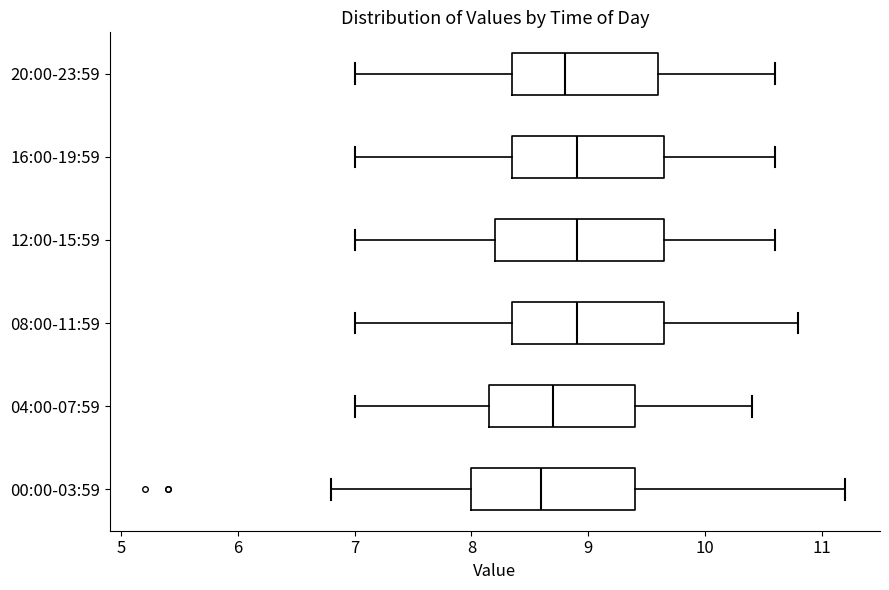

Where does the left whisker of the box for 04:00-07:59 end on the x-axis? The values are not printed on the chart, so give them approximately, as read against the axis.

7.0